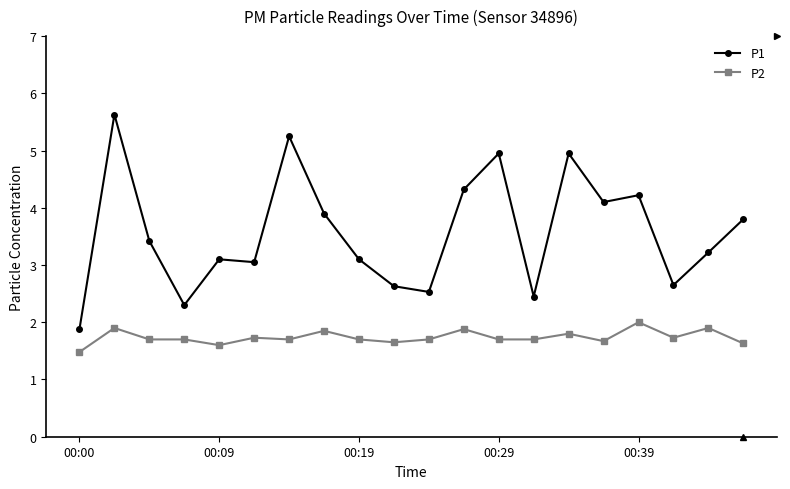

True or false: P1 and P2 intersect in this chart.

False